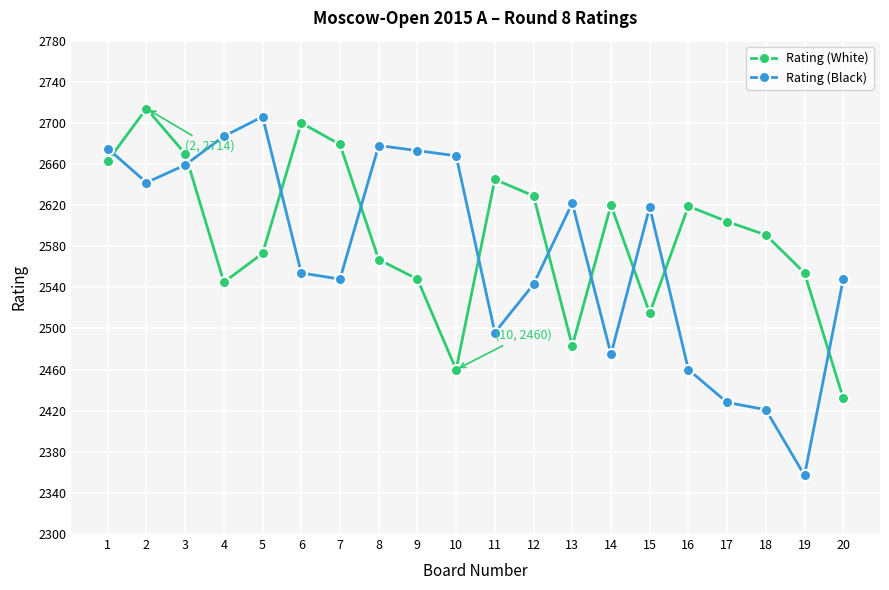

Where do Rating (Black) and Rating (White) first cross each other?

1 and 2